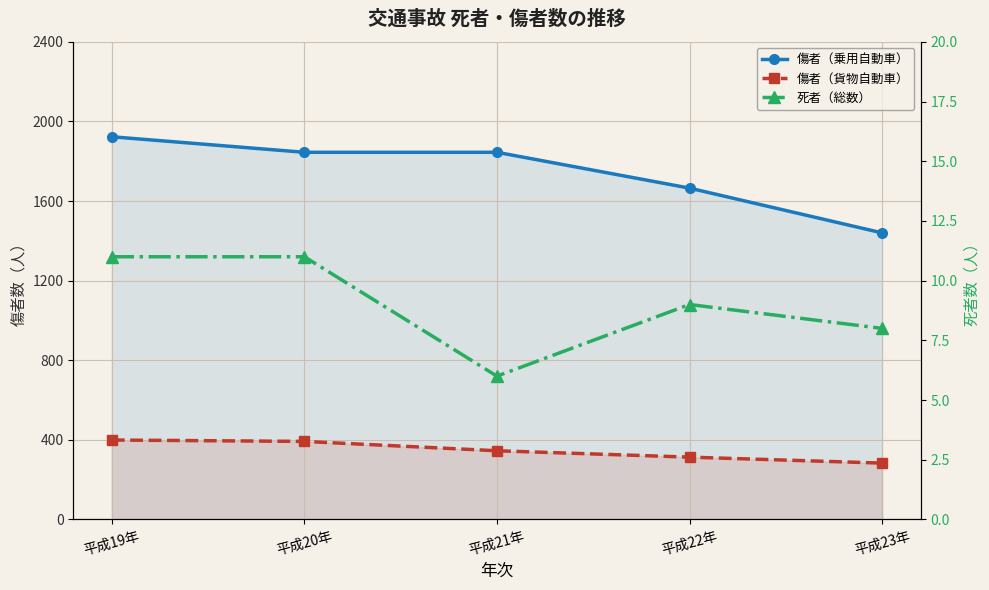

What is the average value of the 傷者（乗用自動車） series?

1744